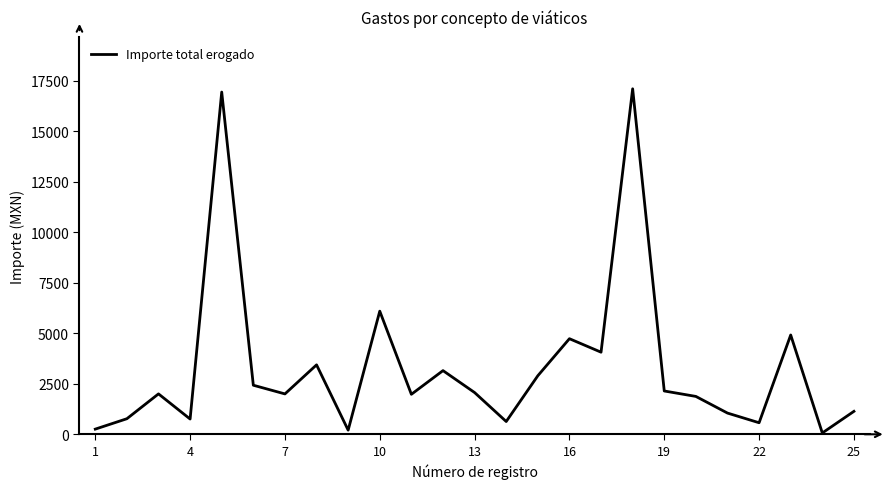

What is the difference between the maximum and minimum values?

17047.8